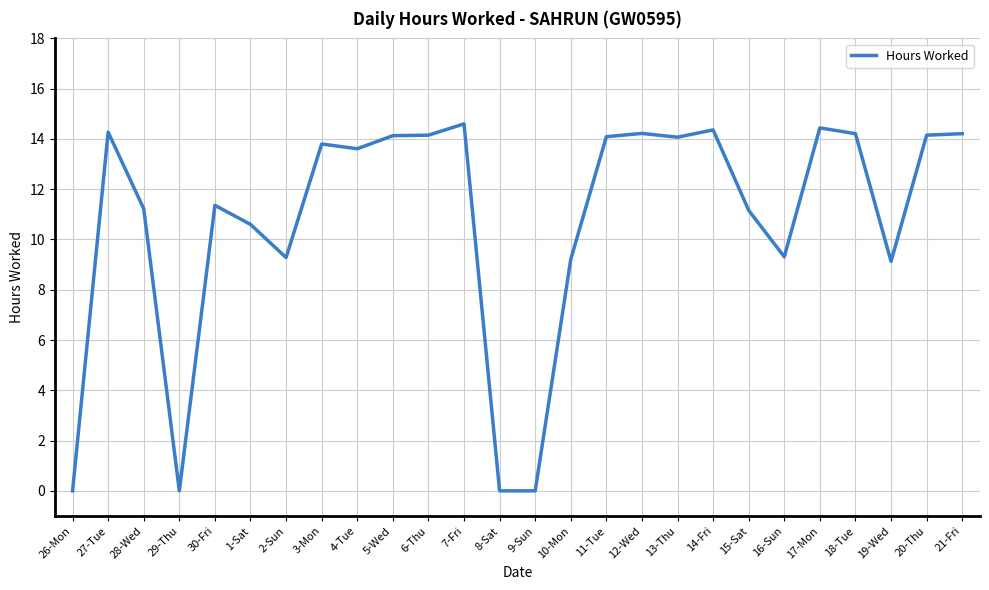

What is the difference between the values at 27-Tue and 7-Fri?

0.3